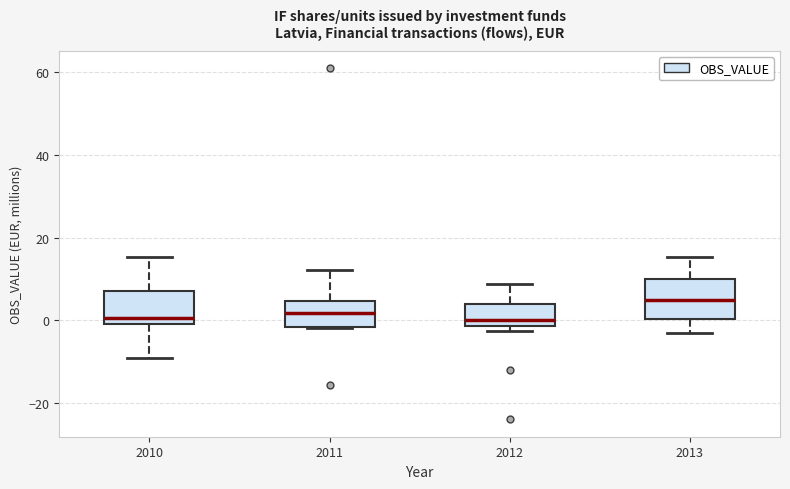

Reading left to right, transcribe this box plot: for each box, give where its median line is, the range the box spans, and where its two whiskers end, as read against the y-axis. The values are not printed on the chart, so give them approximately, as read against the axis.

2010: median 0 (just above the box's lower edge), box 0 to 8, whiskers -8 to 16
2011: median 2, box -2 to 4, whiskers -2 to 12
2012: median 0, box -2 to 4, whiskers -2 (just below the box's lower edge) to 8
2013: median 4, box 0 to 10, whiskers -2 to 16